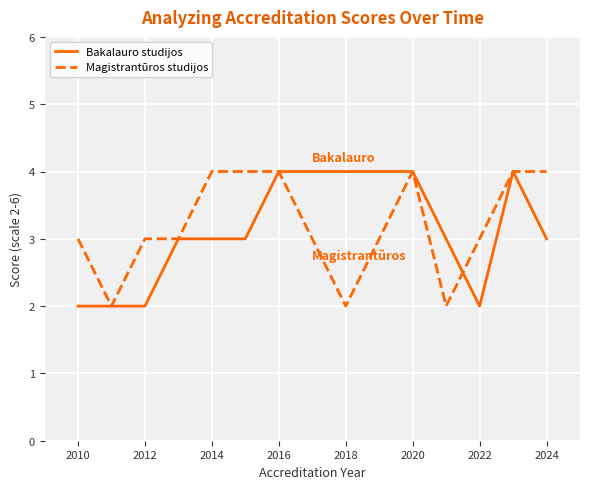

Which series has the largest total across all categories?

Magistrantūros studijos